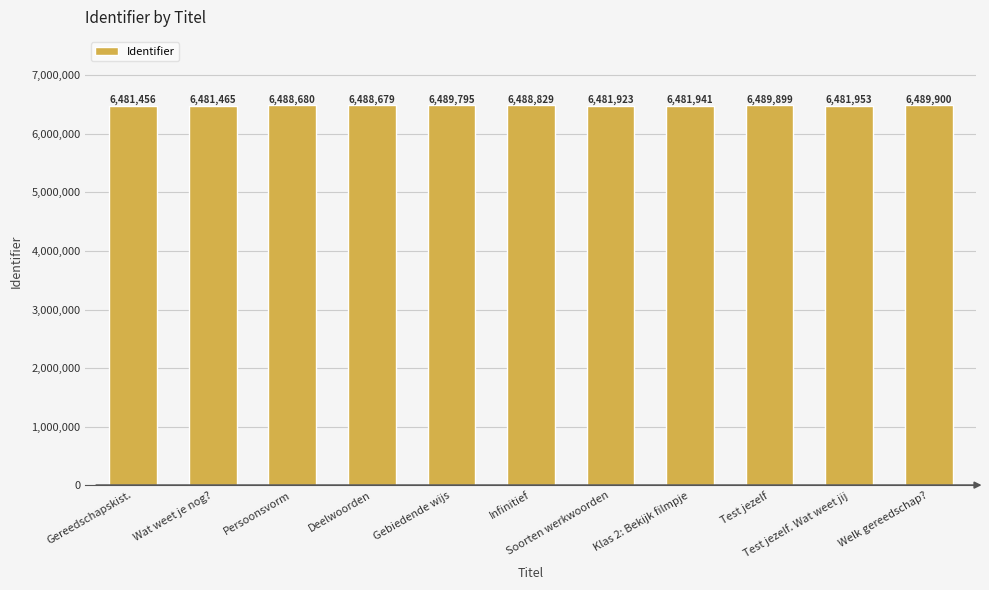

At which label is the value closest to 6485678?

Deelwoorden